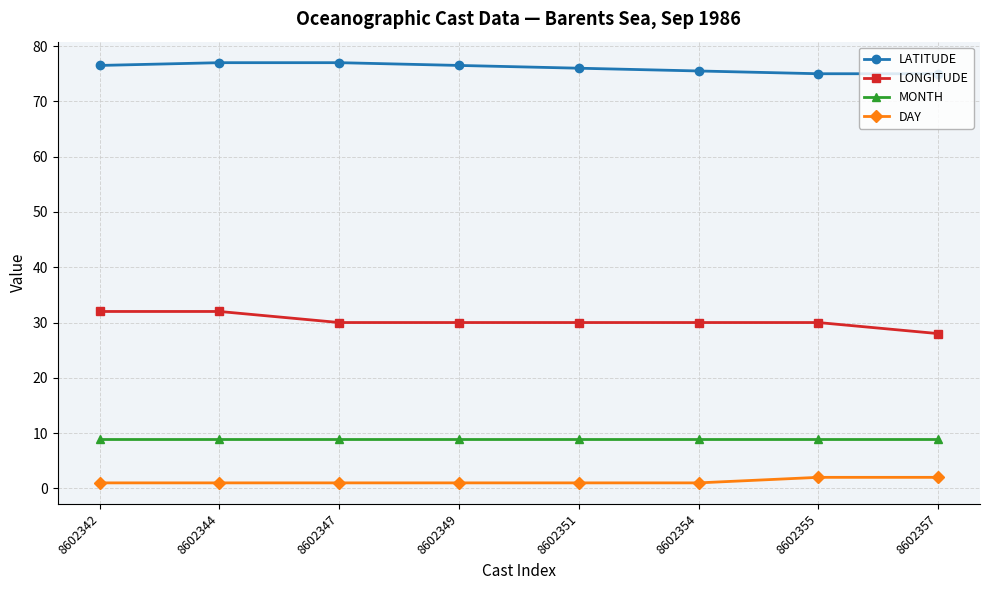

What are all the series names shown in the legend?

LATITUDE, LONGITUDE, MONTH, DAY